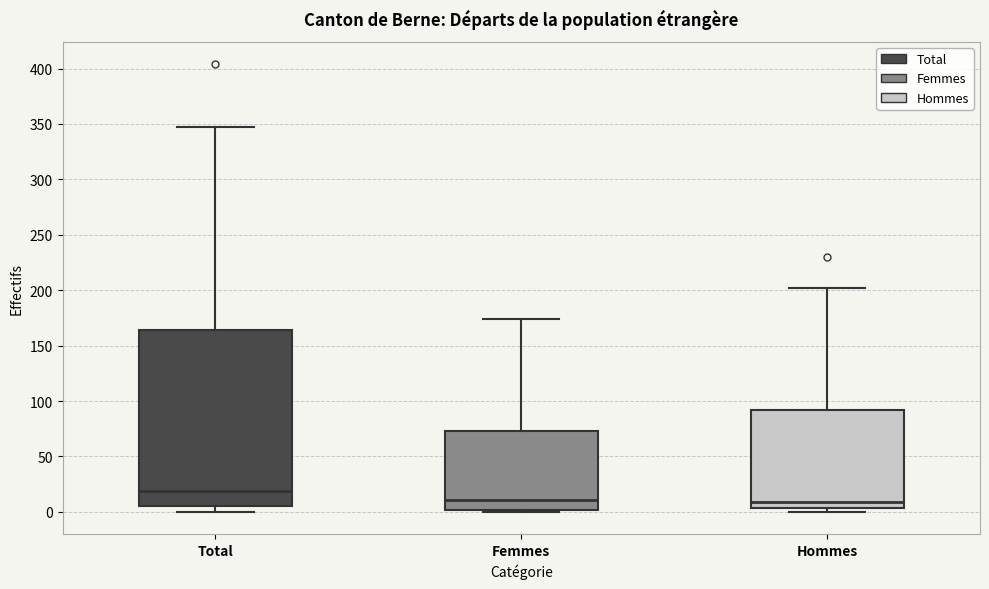

Reading left to right, read every box against the y-axis: the position of its median line, the range the box covers, and the ends of its whiskers. The values are not printed on the chart, so give them approximately, as read against the axis.

Total: median 20, box 5 to 165, whiskers 0 to 345
Femmes: median 10, box 0 to 75, whiskers 0 (just below the box's lower edge) to 175
Hommes: median 10, box 5 to 90, whiskers 0 to 200